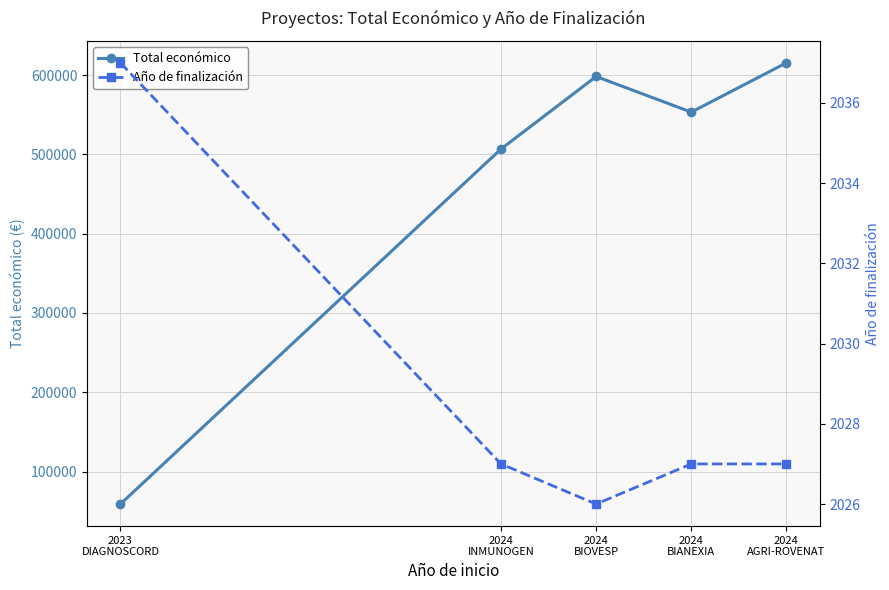

The Año de finalización series shows 2027 at 2024
INMUNOGEN. True or false?

True